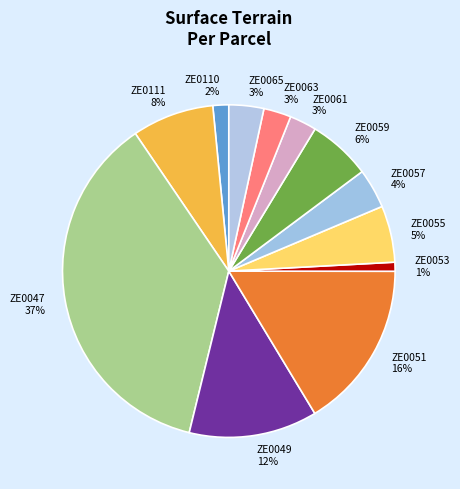

Which slice is the largest?

ZE0047